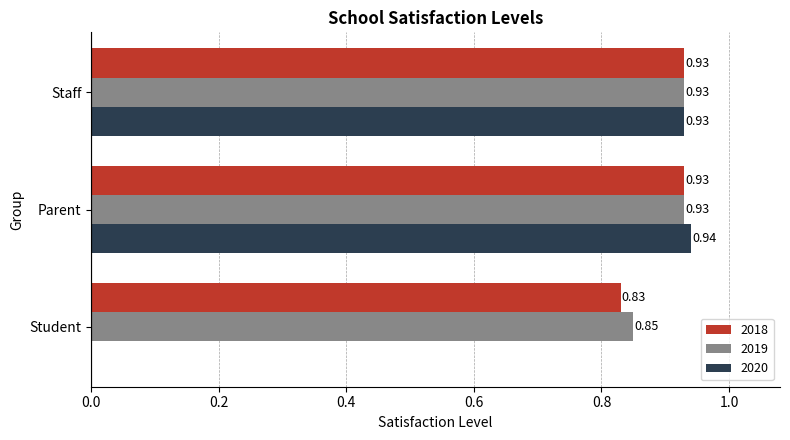

What are all the series names shown in the legend?

2018, 2019, 2020